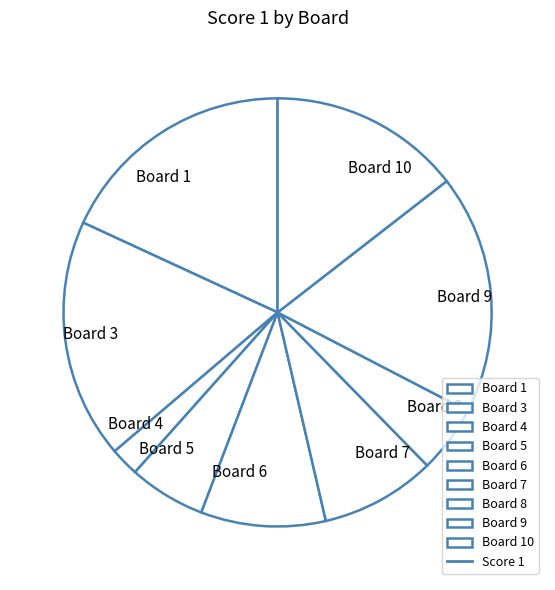

Between Board 6 and Board 10, which is larger?

Board 10